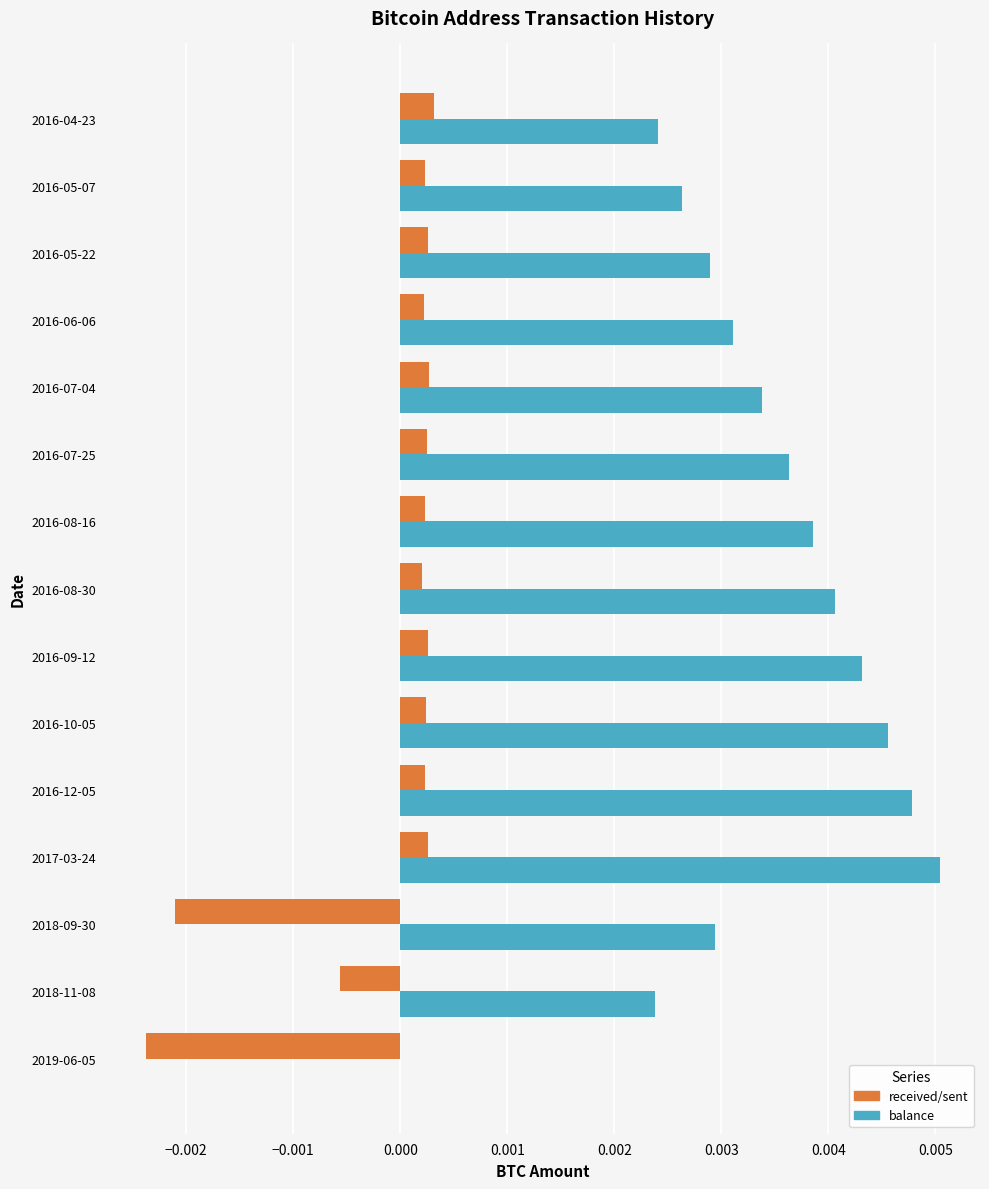

At which label does balance reach its peak?

2017-03-24